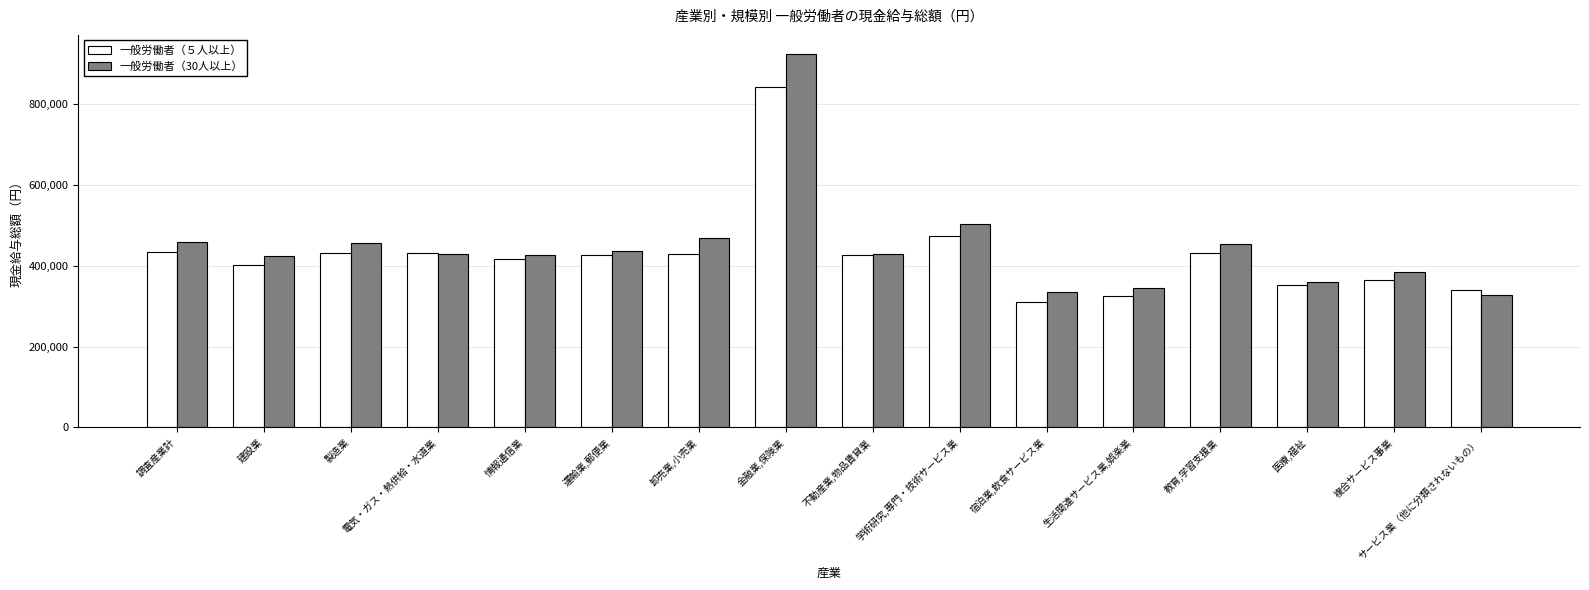

How many bars are there in each group?

2